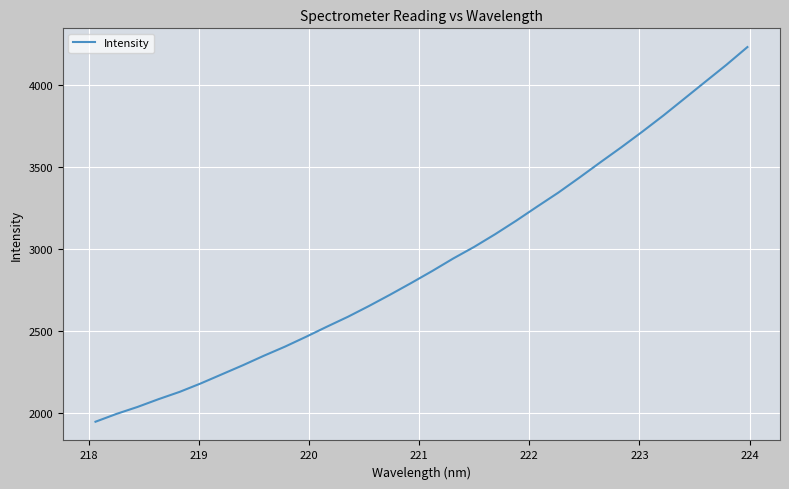

What is the minimum value shown in the chart?

1944.4